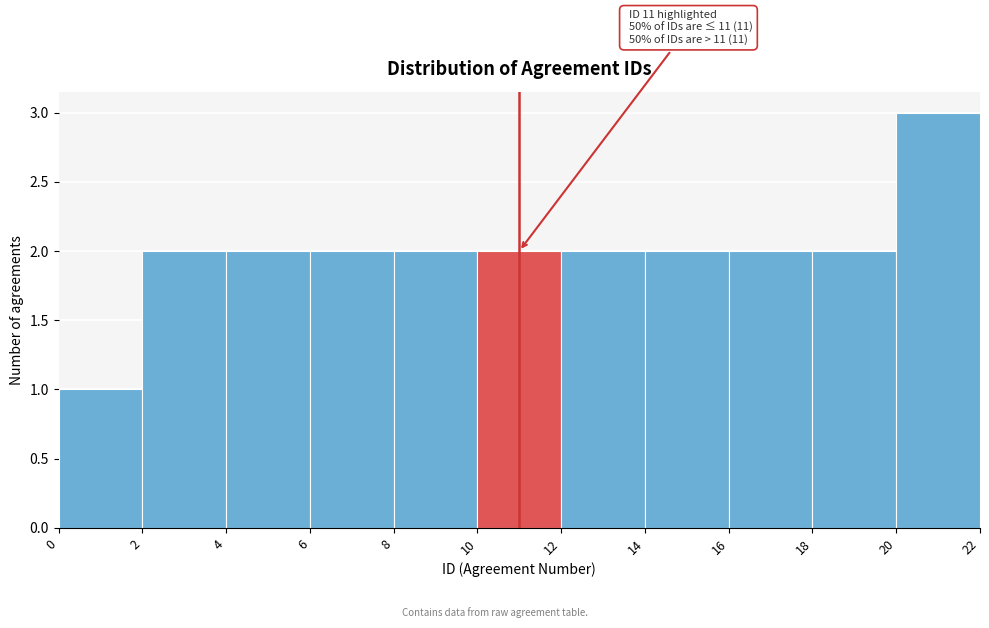

Which range on the x-axis has the tallest bar?

20 to 22